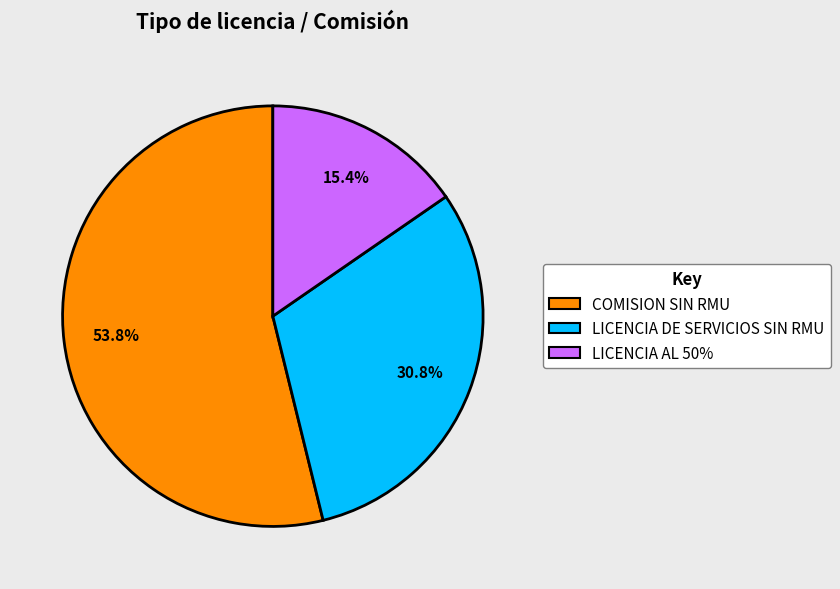

Rank the categories by value from highest to lowest.

COMISION SIN RMU, LICENCIA DE SERVICIOS SIN RMU, LICENCIA AL 50%